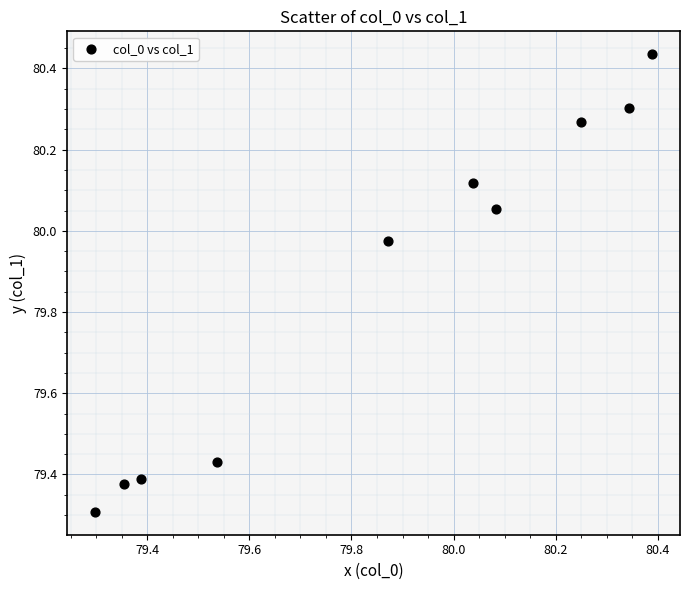

What is the range of X values (max minus min)?

1.1